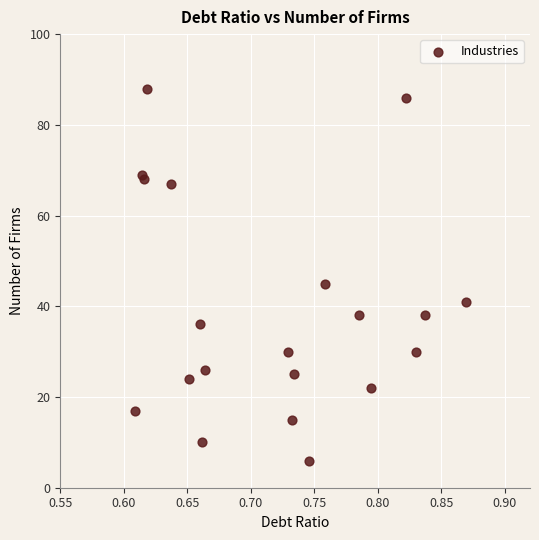

What Y value in the scatter plot is closest to 47?

45